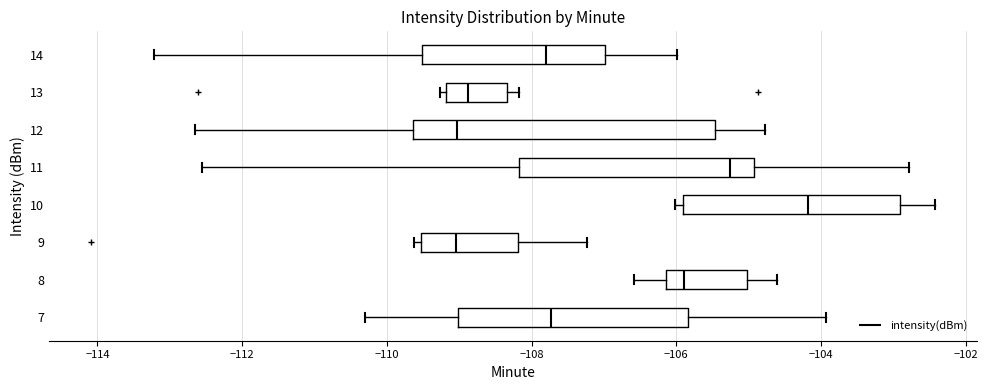

Reading bottom to top, transcribe this box plot: for each box, give where its median line is, the range the box spans, and where its two whiskers end, as read against the x-axis. The values are not printed on the chart, so give them approximately, as read against the axis.

7: median -107.8, box -109.0 to -105.8, whiskers -110.2 to -104.0
8: median -105.8, box -106.2 to -105.0, whiskers -106.6 to -104.6
9: median -109.0, box -109.6 to -108.2, whiskers -109.6 (just left of the box's left edge) to -107.2
10: median -104.2, box -106.0 to -103.0, whiskers -106.0 (just left of the box's left edge) to -102.4
11: median -105.2, box -108.2 to -105.0, whiskers -112.6 to -102.8
12: median -109.0, box -109.6 to -105.4, whiskers -112.6 to -104.8
13: median -108.8, box -109.2 to -108.4, whiskers -109.2 (just left of the box's left edge) to -108.2
14: median -107.8, box -109.6 to -107.0, whiskers -113.2 to -106.0